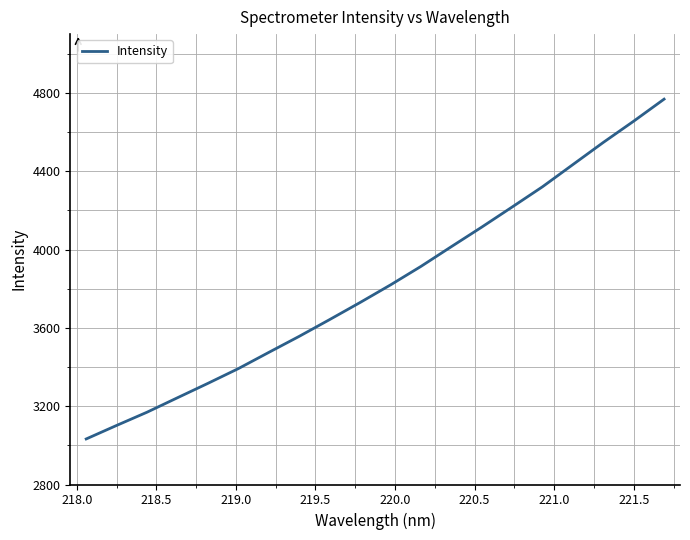

What is the minimum value shown in the chart?

3032.6